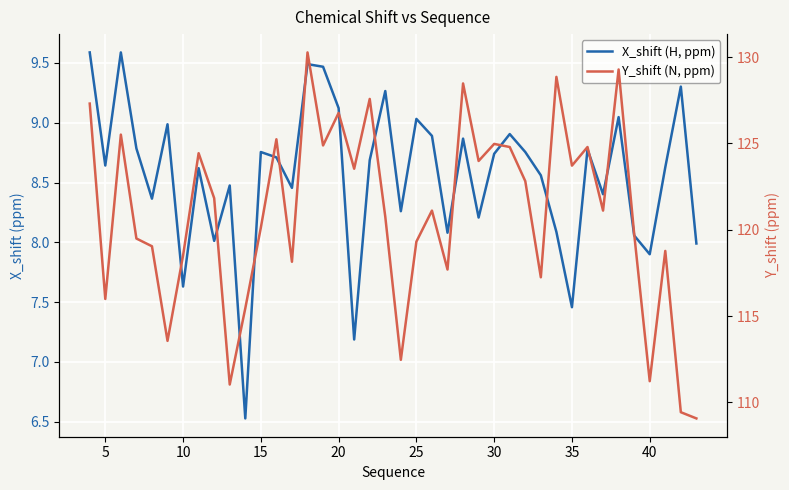

True or false: Y_shift (N, ppm) and X_shift (H, ppm) intersect in this chart.

False